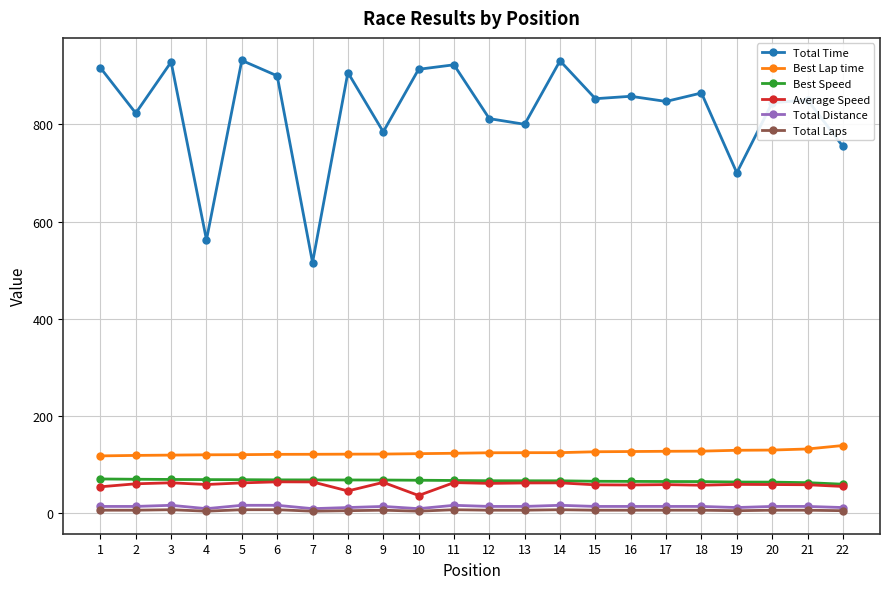

The Best Speed series shows 69.7 at 2. True or false?

True